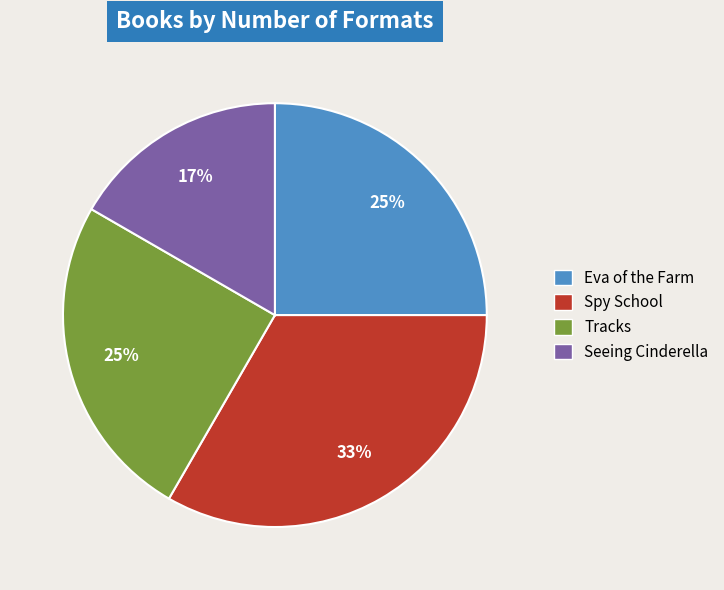

The Spy School slice represents 19% of the pie. True or false?

False